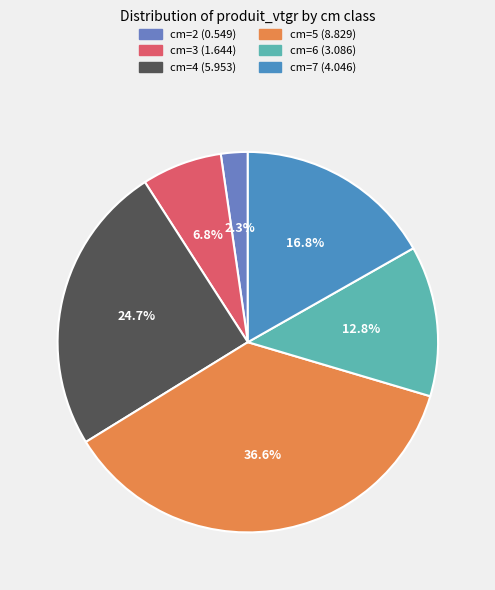

Is it true that cm=7 is 30% of the pie?

False